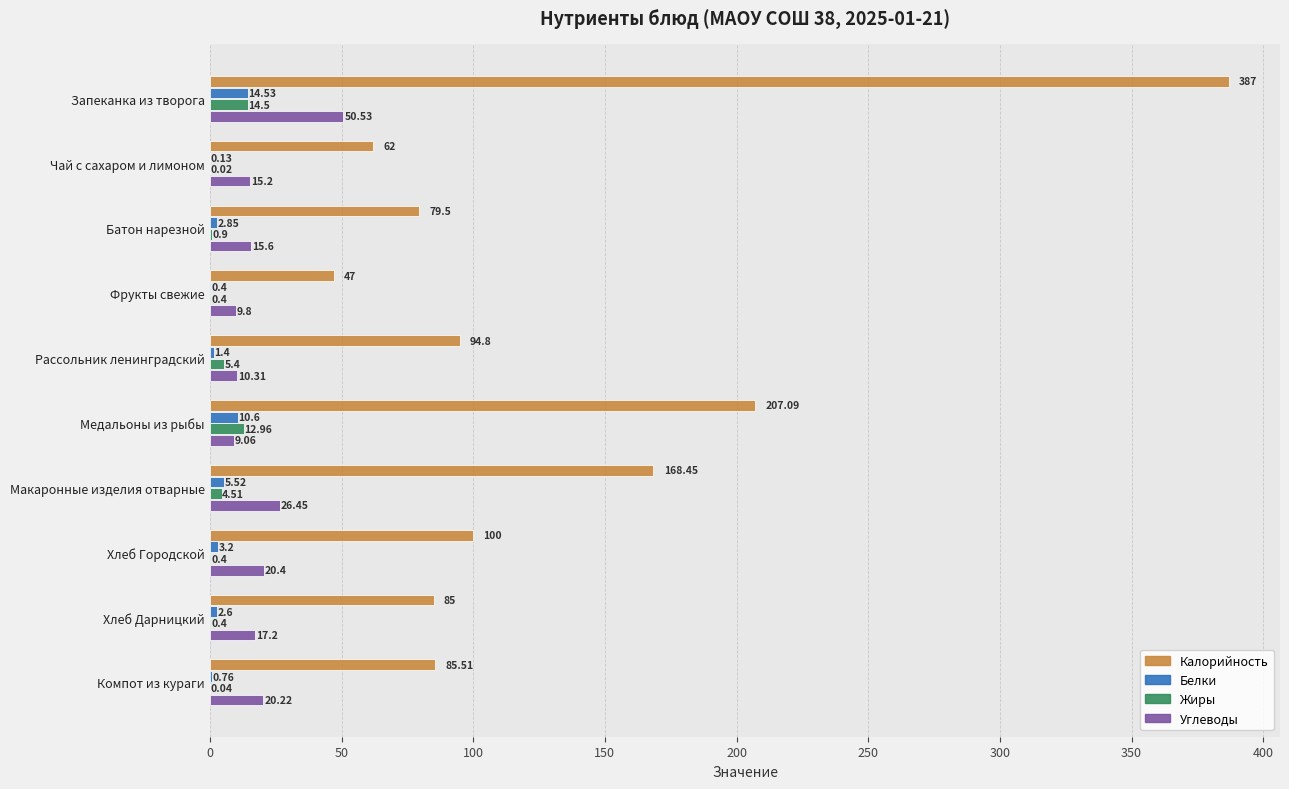

Which series has the largest total across all categories?

Калорийность